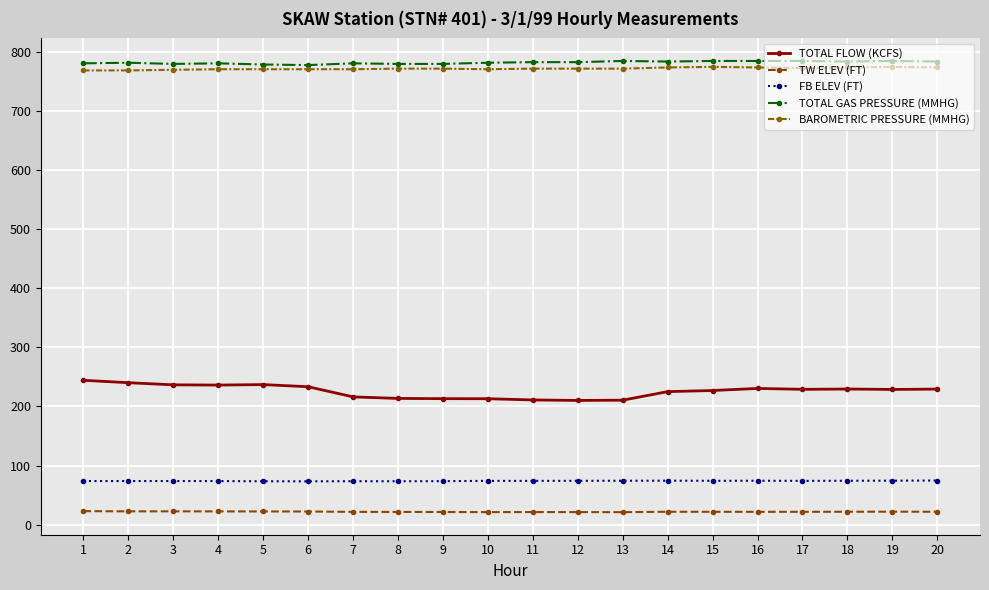

Is this an area chart (filled region under the line)?

No